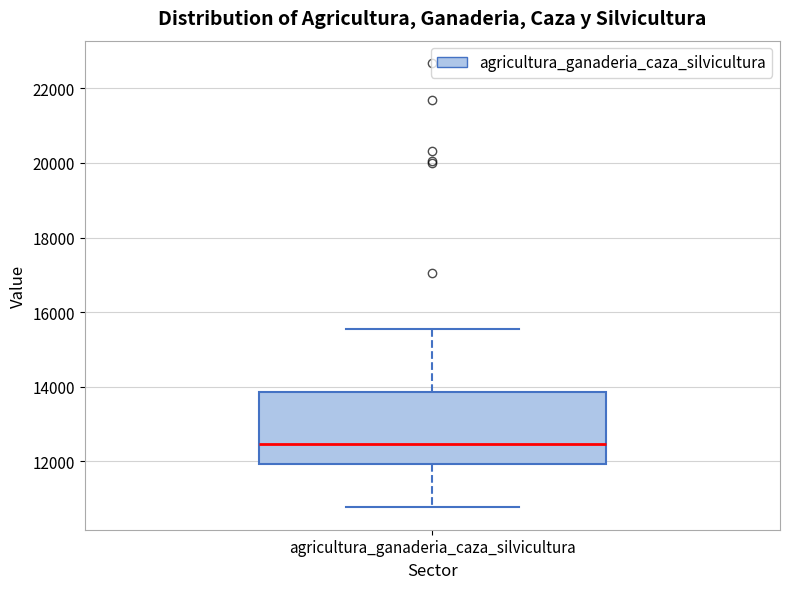

Transcribe this box plot: give where the median line is, the range the box spans, and where the two whiskers end, as read against the y-axis. The values are not printed on the chart, so give them approximately, as read against the axis.

median 12400, box 12000 to 13800, whiskers 10800 to 15600